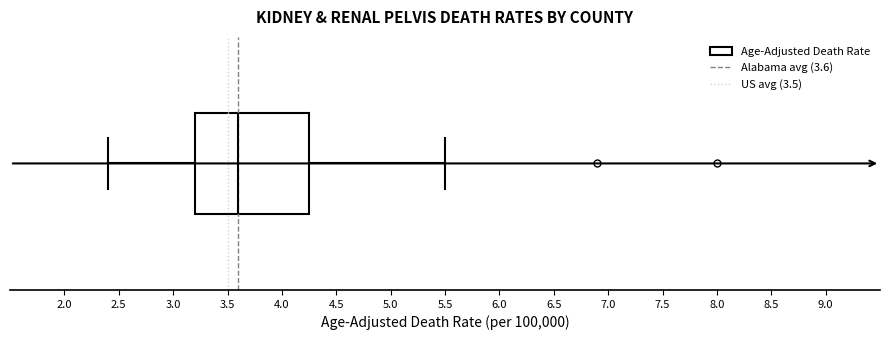

Transcribe this box plot: give where the median line is, the range the box spans, and where the two whiskers end, as read against the x-axis. The values are not printed on the chart, so give them approximately, as read against the axis.

median 3.60, box 3.20 to 4.25, whiskers 2.40 to 5.50